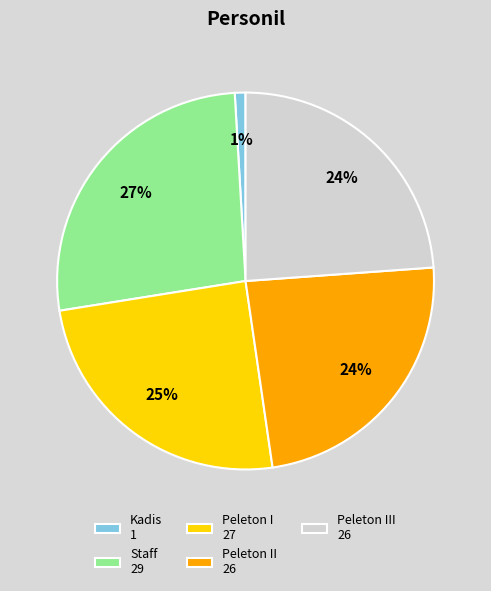

True or false: Peleton I 27 accounts for 25% of the total.

True